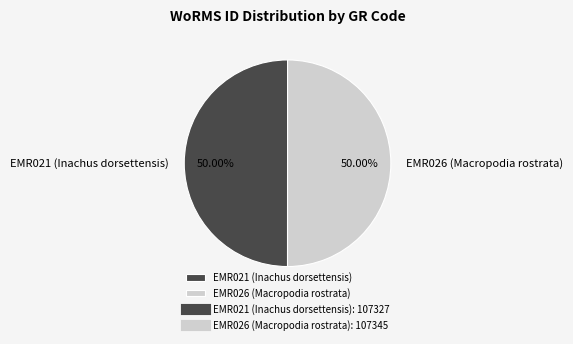

What is the ratio of the value at EMR026 (Macropodia rostrata) to the value at EMR021 (Inachus dorsettensis)?

1.0